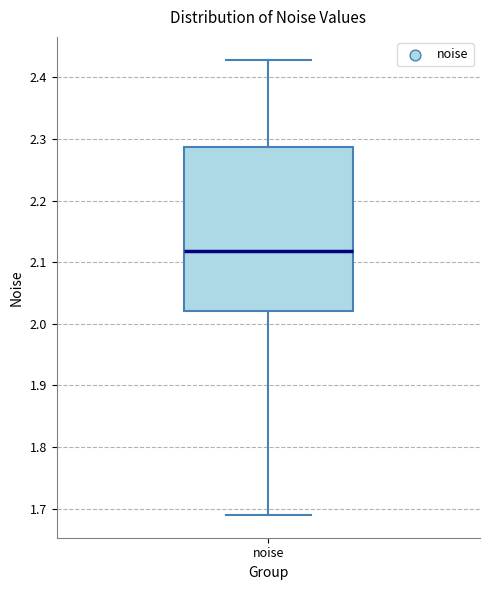

Read this box plot against the y-axis: the position of the median line, the range covered by the box, and the ends of both whiskers. The values are not printed on the chart, so give them approximately, as read against the axis.

median 2.12, box 2.02 to 2.29, whiskers 1.69 to 2.43